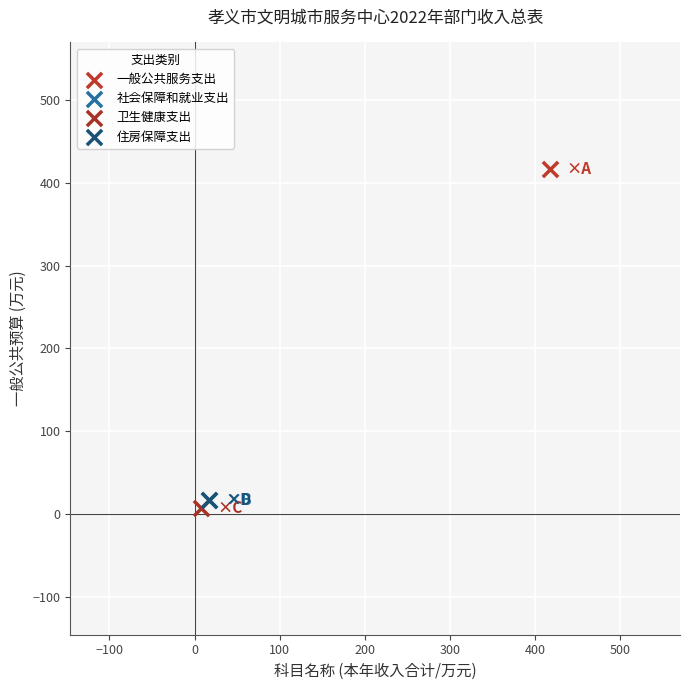

Which series contains the highest Y value?

一般公共服务支出